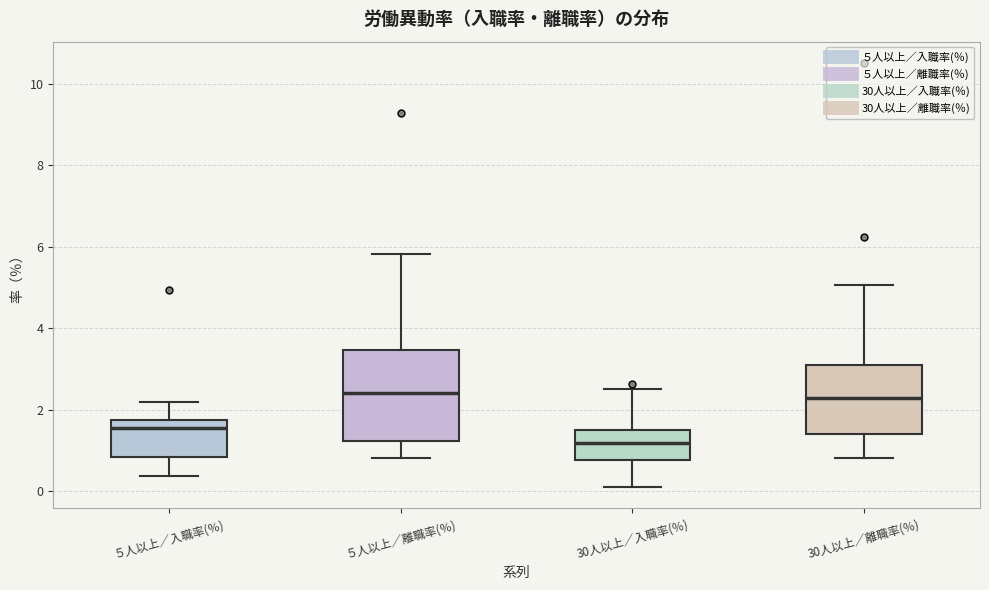

Which box's median line is the lowest?

30人以上／入職率(％)